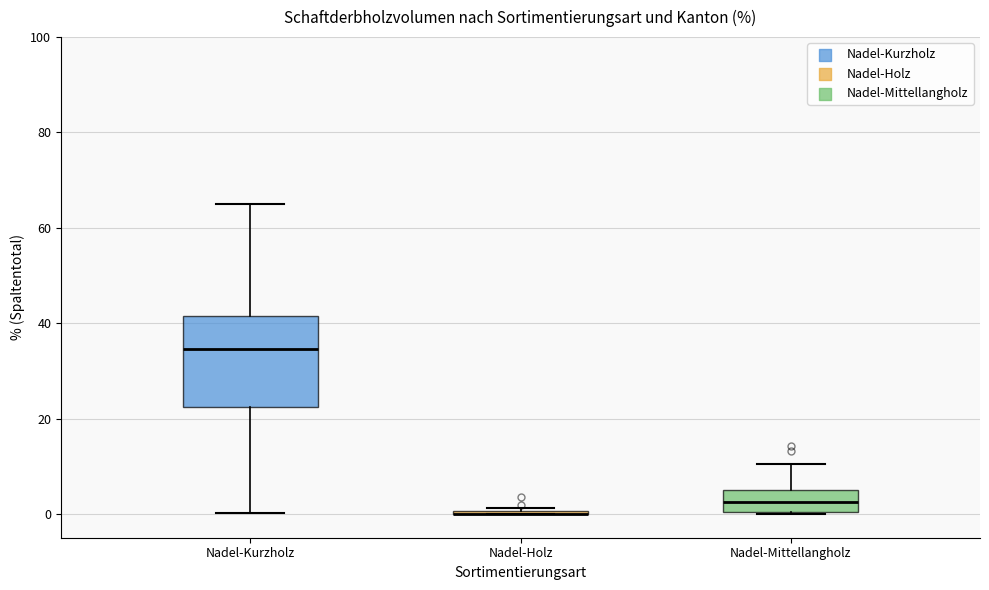

Which box is the tallest, from its lower edge to its upper edge?

Nadel-Kurzholz